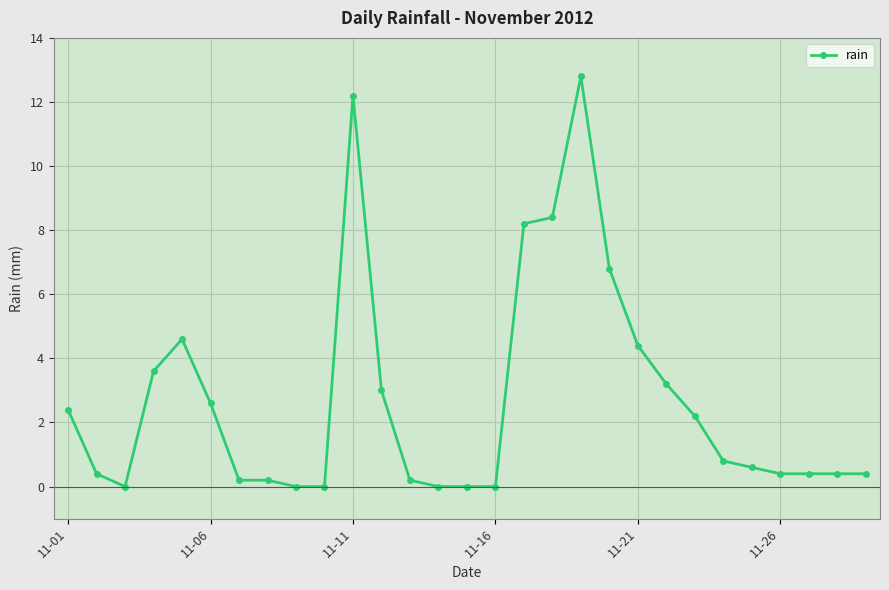

What is the average value?

2.7